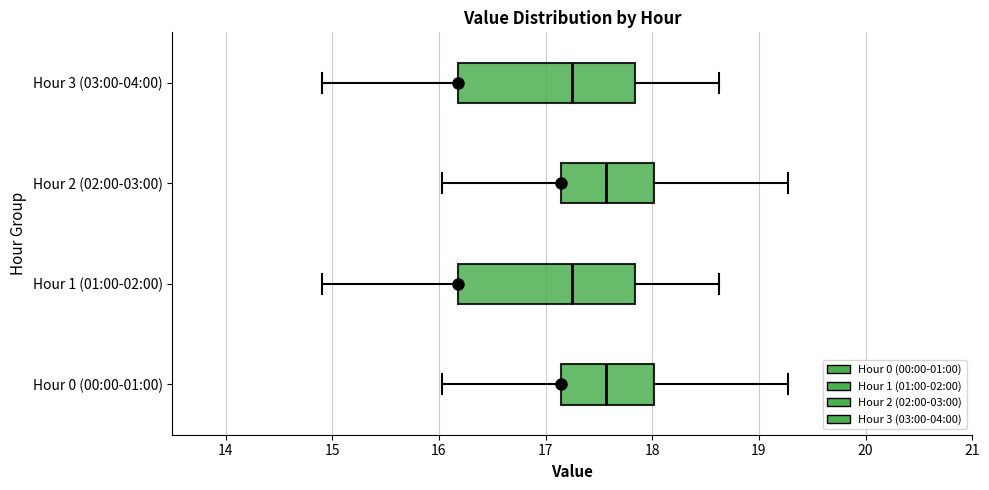

Reading bottom to top, read every box against the x-axis: the position of its median line, the range the box covers, and the ends of its whiskers. The values are not printed on the chart, so give them approximately, as read against the axis.

Hour 0 (00:00-01:00): median 17.6, box 17.1 to 18.0, whiskers 16.0 to 19.3
Hour 1 (01:00-02:00): median 17.3, box 16.2 to 17.8, whiskers 14.9 to 18.6
Hour 2 (02:00-03:00): median 17.6, box 17.1 to 18.0, whiskers 16.0 to 19.3
Hour 3 (03:00-04:00): median 17.3, box 16.2 to 17.8, whiskers 14.9 to 18.6